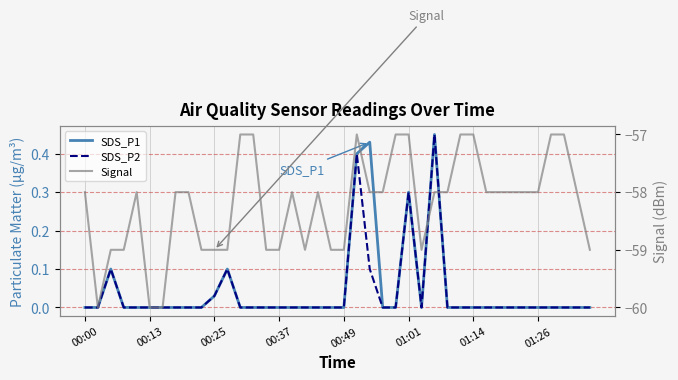

Which category has the lowest value across all series?

00:13